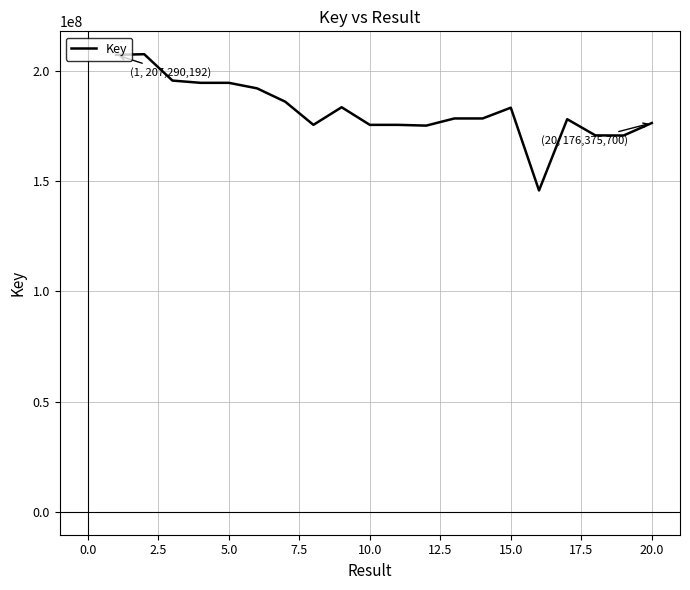

What is the difference between the maximum and minimum values?

61798423